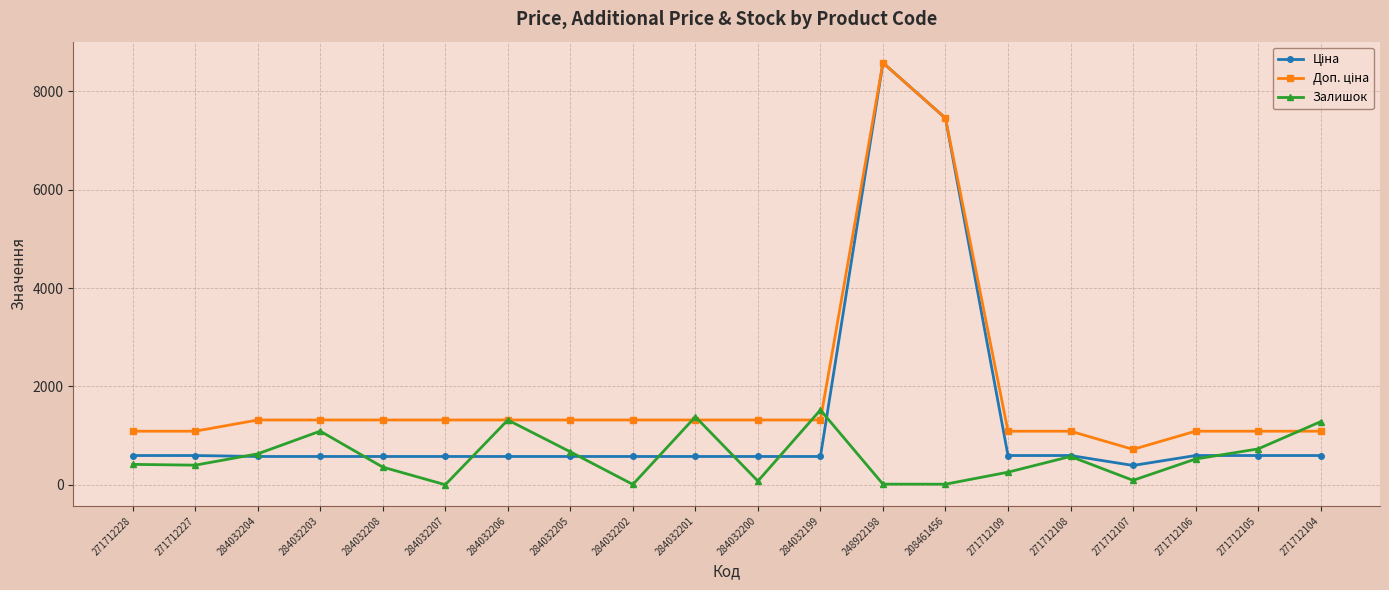

True or false: Залишок has more than 2 points higher than both neighbors.

True